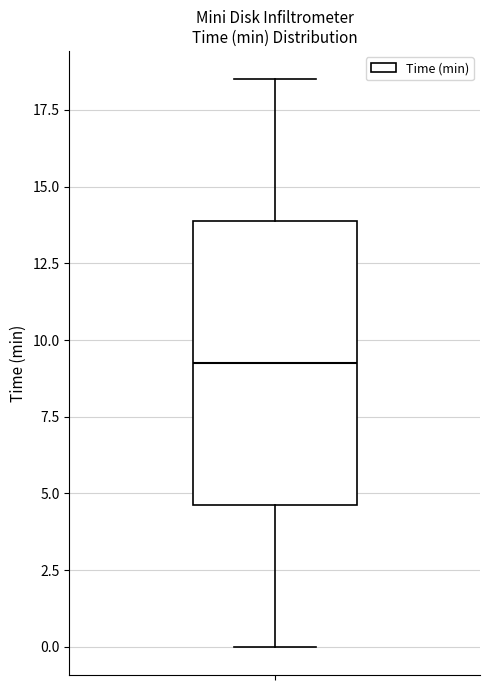

Where is the upper edge of the box on the y-axis? The values are not printed on the chart, so give them approximately, as read against the axis.

14.0